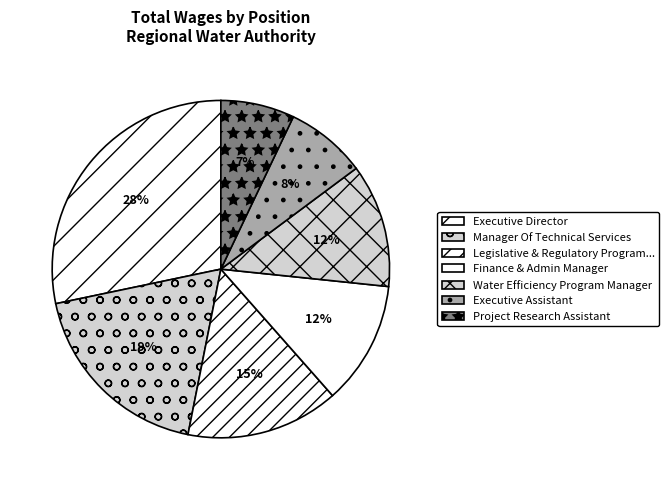

Rank the categories by value from highest to lowest.

Executive Director, Manager Of Technical Services, Legislative & Regulatory Program Manager, Finance & Admin Manager, Water Efficiency Program Manager, Executive Assistant, Project Research Assistant